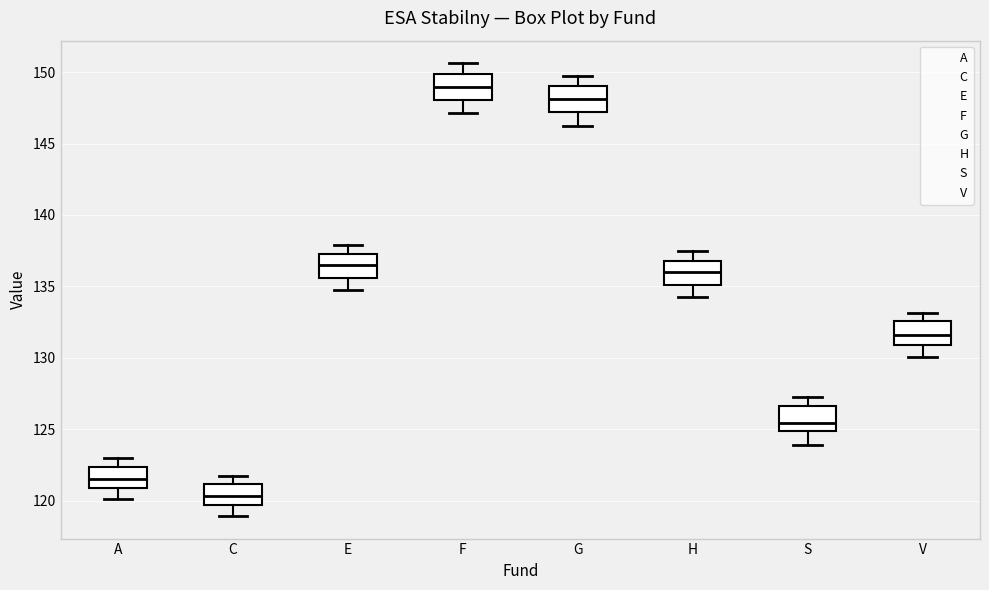

Reading left to right, read every box against the y-axis: the position of its median line, the range the box covers, and the ends of its whiskers. The values are not printed on the chart, so give them approximately, as read against the axis.

A: median 121.5, box 121.0 to 122.5, whiskers 120.0 to 123.0
C: median 120.5, box 119.5 to 121.0, whiskers 119.0 to 121.5
E: median 136.5, box 135.5 to 137.0, whiskers 134.5 to 138.0
F: median 149.0, box 148.0 to 150.0, whiskers 147.0 to 150.5
G: median 148.0, box 147.0 to 149.0, whiskers 146.5 to 150.0
H: median 136.0, box 135.0 to 137.0, whiskers 134.5 to 137.5
S: median 125.5, box 125.0 to 126.5, whiskers 124.0 to 127.0
V: median 131.5, box 131.0 to 132.5, whiskers 130.0 to 133.0